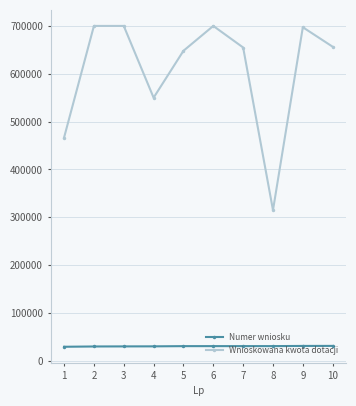

Does the chart display data point markers on the line(s)?

Yes